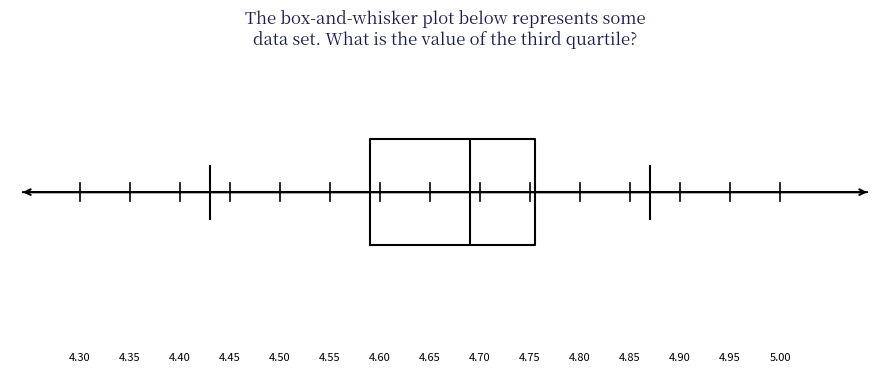

Where does the left whisker of the box end on the x-axis? The values are not printed on the chart, so give them approximately, as read against the axis.

4.430